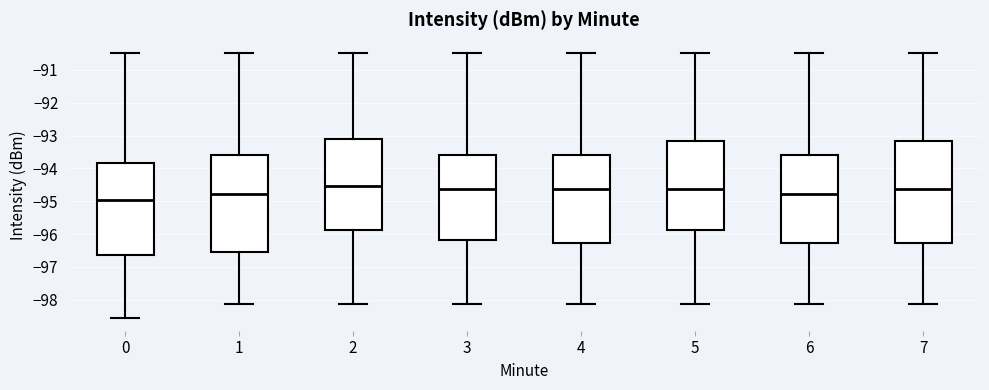

Reading left to right, transcribe this box plot: for each box, give where its median line is, the range the box spans, and where its two whiskers end, as read against the y-axis. The values are not printed on the chart, so give them approximately, as read against the axis.

0: median -95.0, box -96.6 to -93.8, whiskers -98.5 to -90.5
1: median -94.8, box -96.6 to -93.6, whiskers -98.1 to -90.5
2: median -94.5, box -95.9 to -93.1, whiskers -98.1 to -90.5
3: median -94.6, box -96.2 to -93.6, whiskers -98.1 to -90.5
4: median -94.6, box -96.3 to -93.6, whiskers -98.1 to -90.5
5: median -94.6, box -95.9 to -93.2, whiskers -98.1 to -90.5
6: median -94.8, box -96.3 to -93.6, whiskers -98.1 to -90.5
7: median -94.6, box -96.3 to -93.2, whiskers -98.1 to -90.5